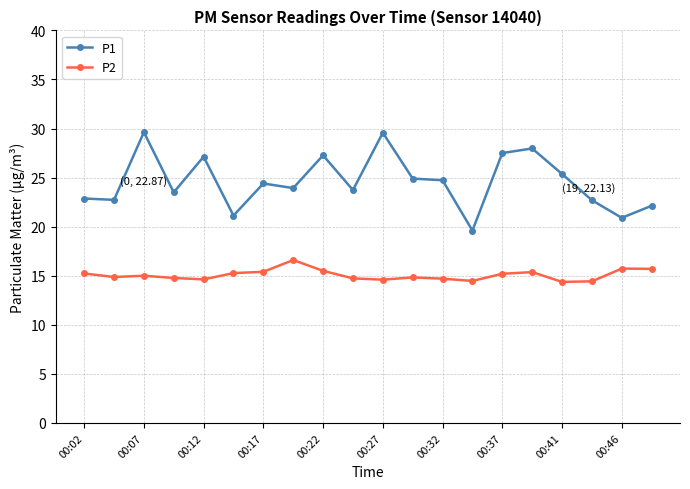

What is the lowest value of the P1 series?

19.6